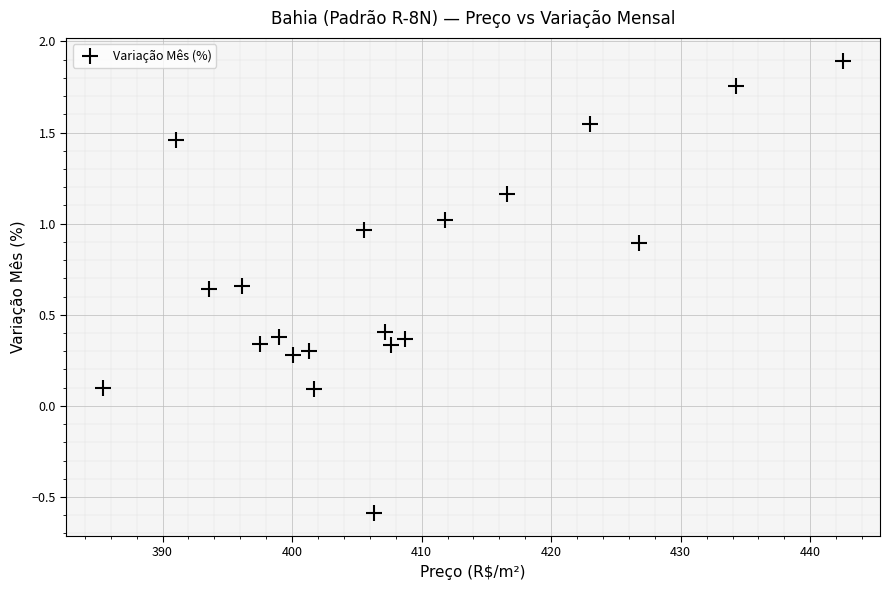

What is the range of X values (max minus min)?

57.1